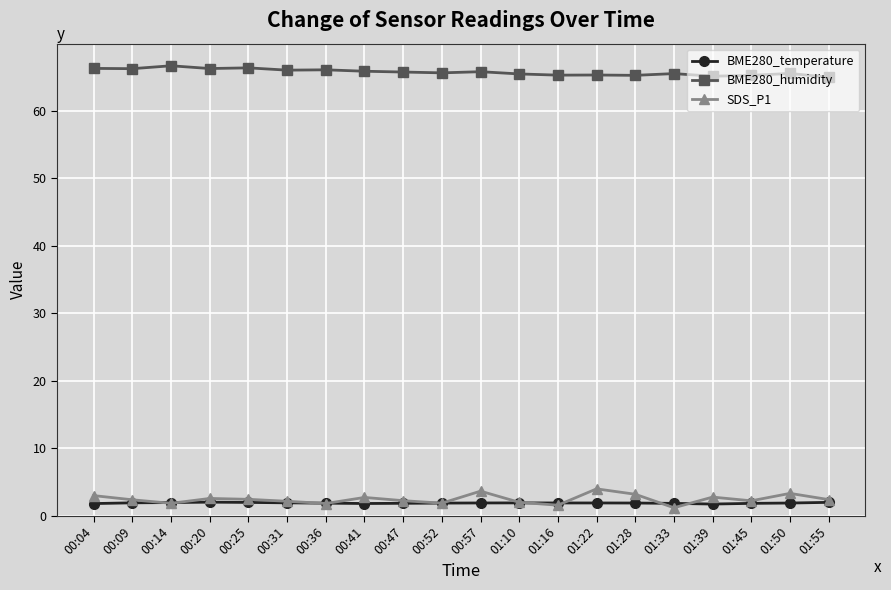

What are all the series names shown in the legend?

BME280_temperature, BME280_humidity, SDS_P1